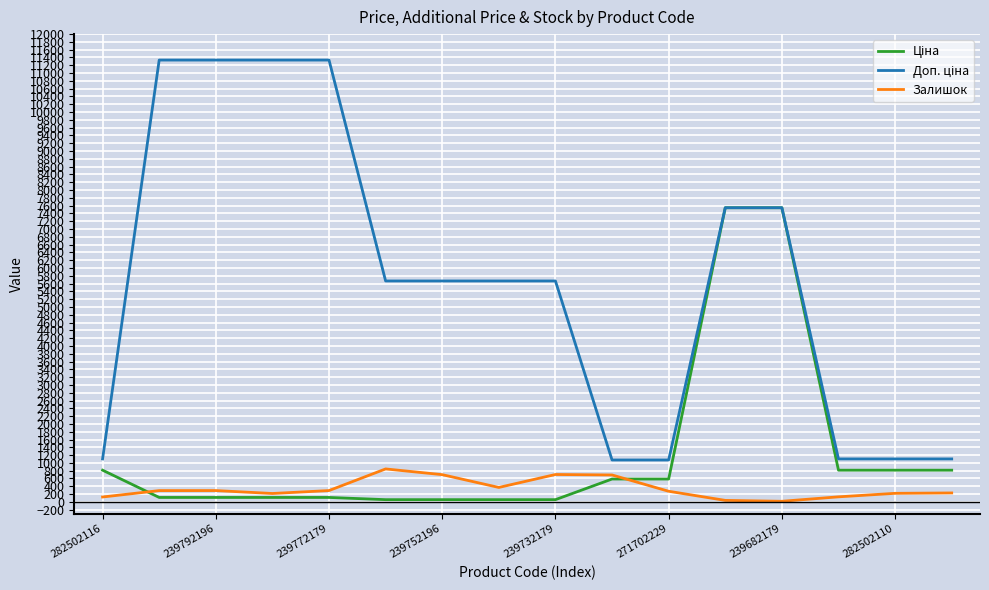

What is the greatest value displayed?

11334.0